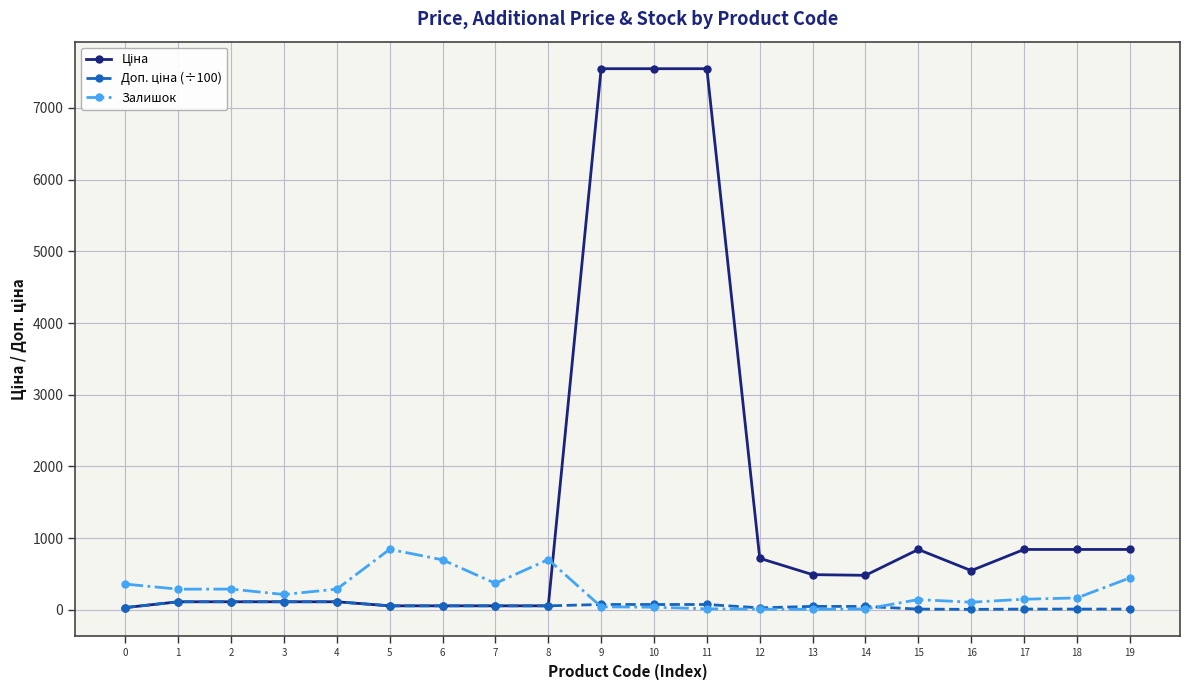

What is the greatest value displayed?

7545.9